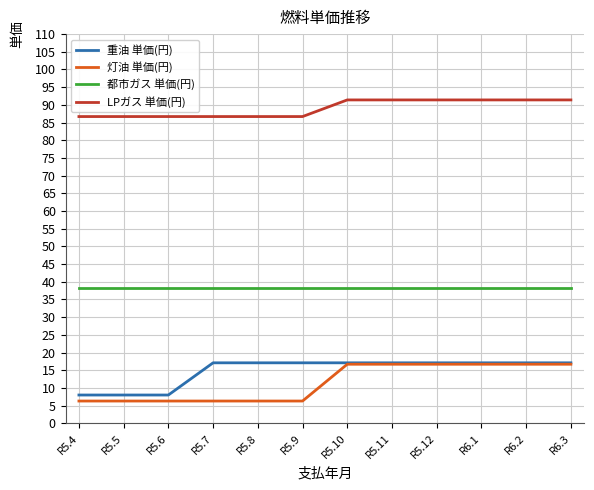

Which series has the largest range (max minus min)?

灯油 単価(円)